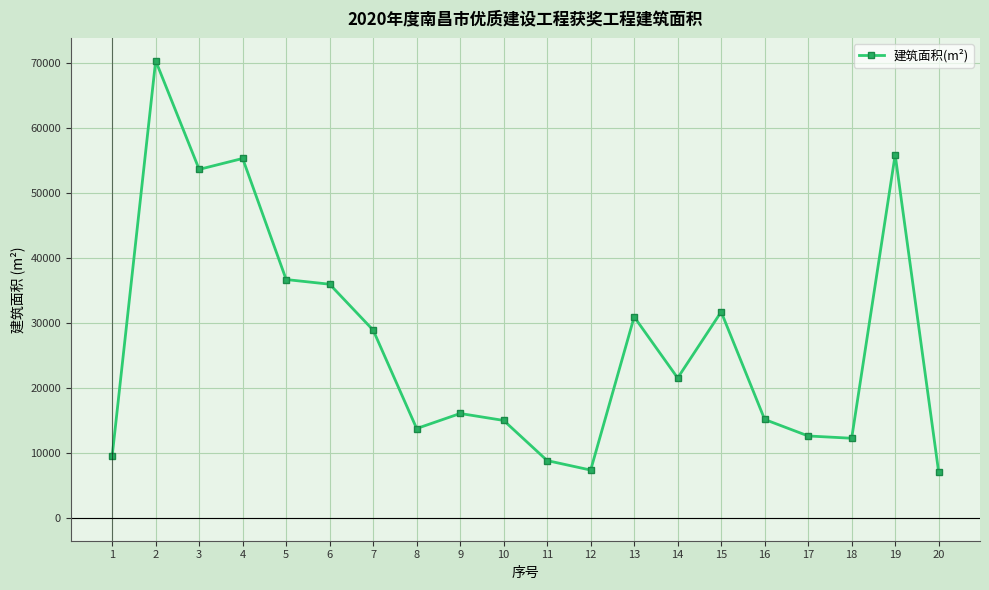

What is the value of the 3rd point from the left?

53676.6